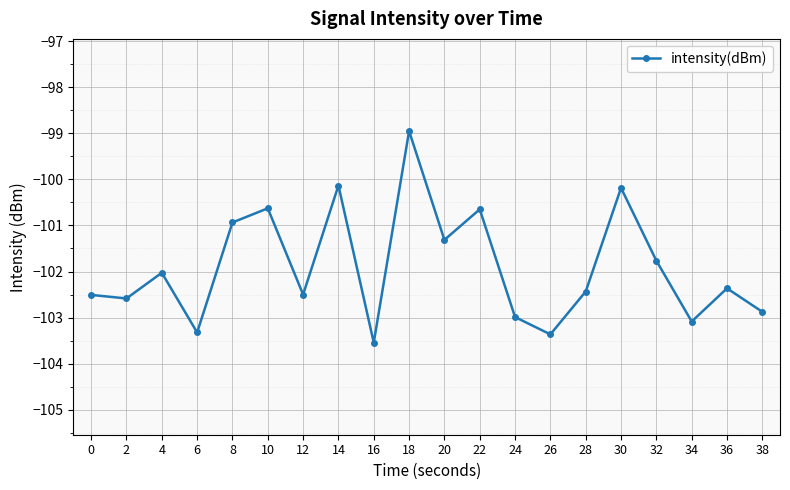

How many interior local valleys (lower than both neighbors) does the data have?

7